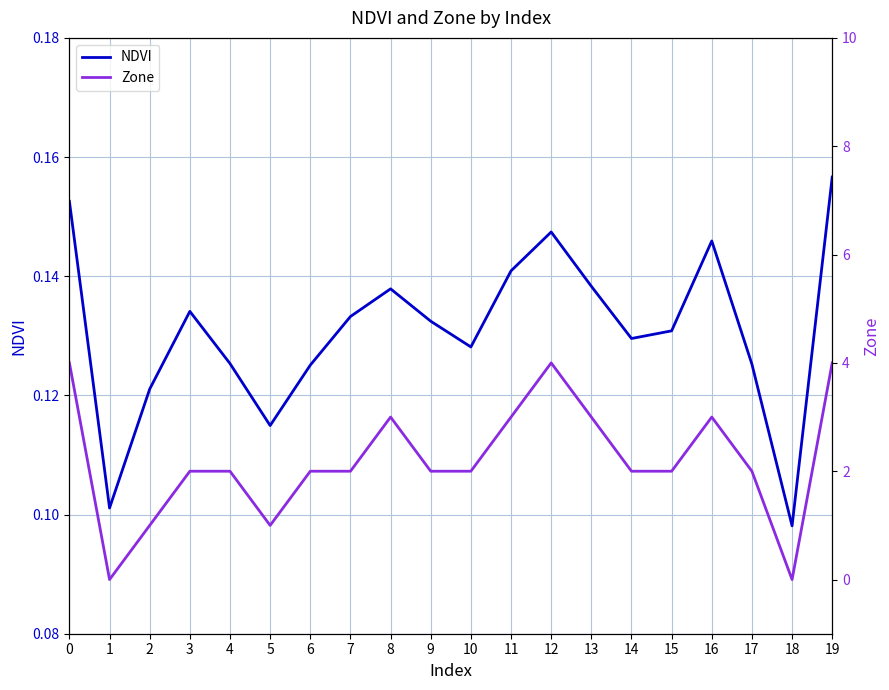

At 2, list the series in order from largest to smallest.

Zone, NDVI